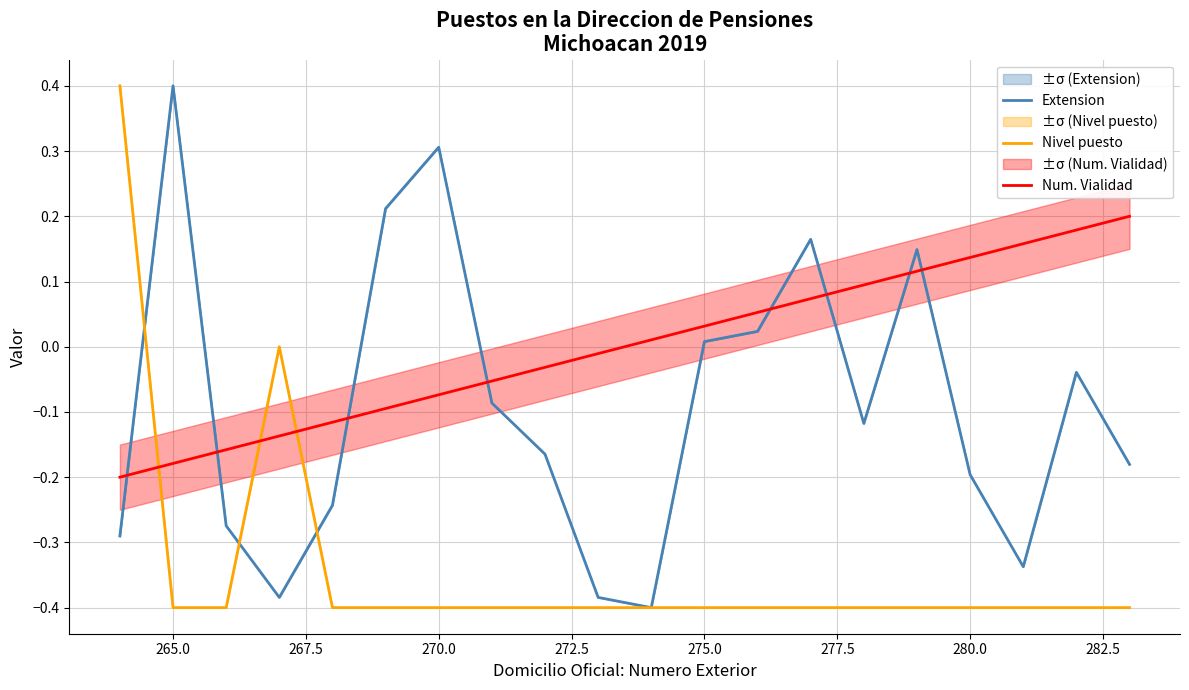

Which series ends up on top after the final intersection of Extension and Nivel puesto?

Extension